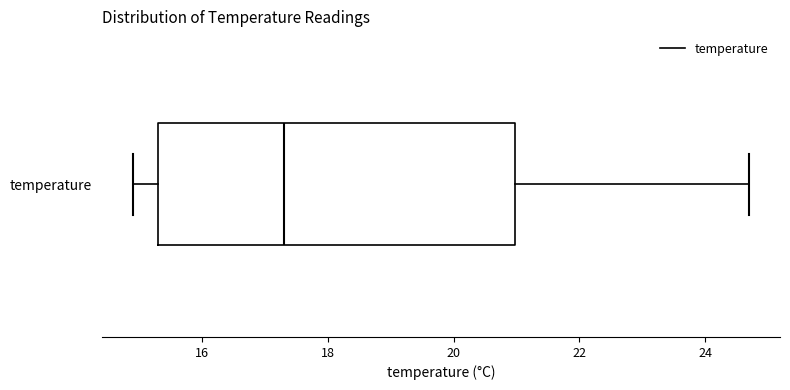

Read this box plot against the x-axis: the position of the median line, the range covered by the box, and the ends of both whiskers. The values are not printed on the chart, so give them approximately, as read against the axis.

median 17.4, box 15.4 to 21.0, whiskers 15.0 to 24.8